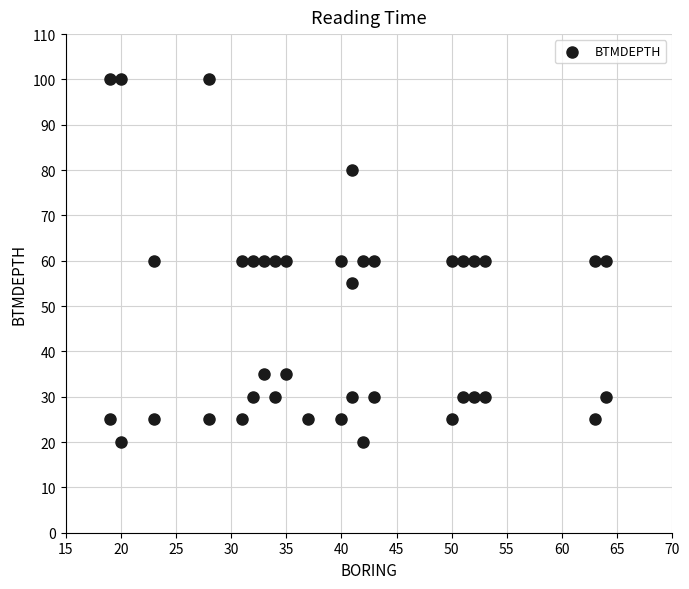

What is the range of X values (max minus min)?

45